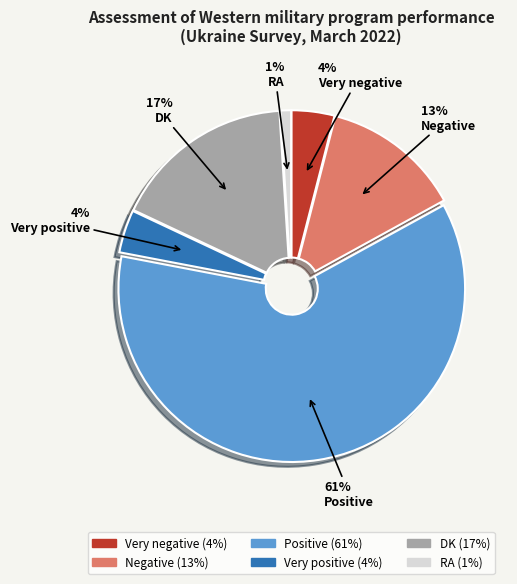

What is the majority slice?

Positive